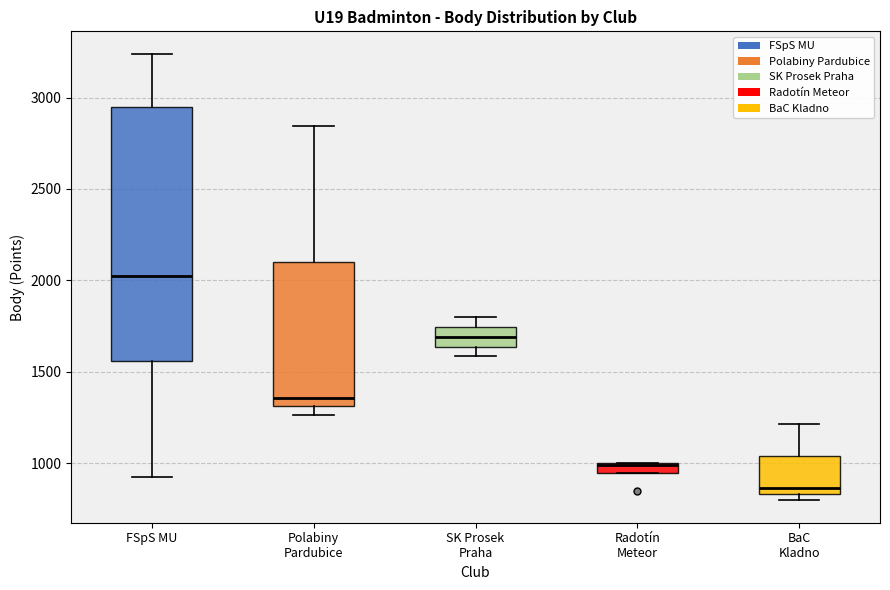

Where does the upper whisker of the box for FSpS MU end on the y-axis? The values are not printed on the chart, so give them approximately, as read against the axis.

3250